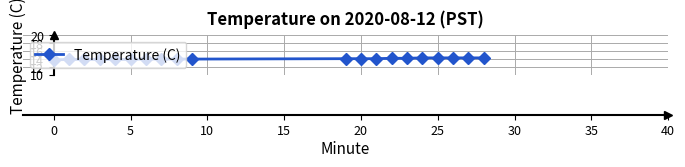

Count the number of categories in the chart.

20